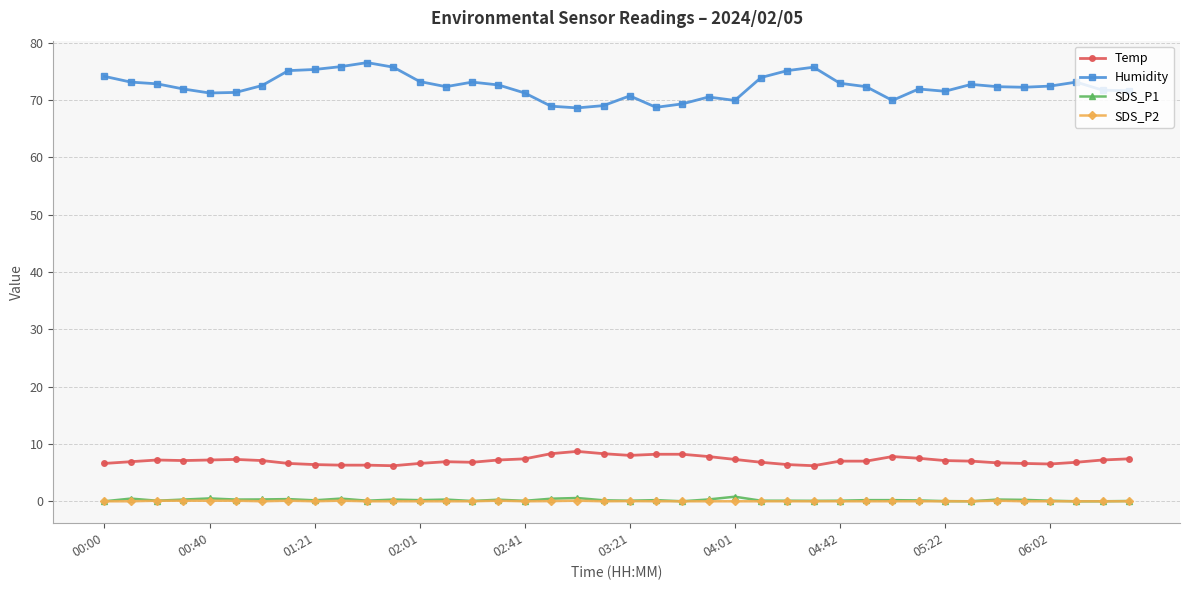

True or false: SDS_P1 and Temp cross at least once.

False